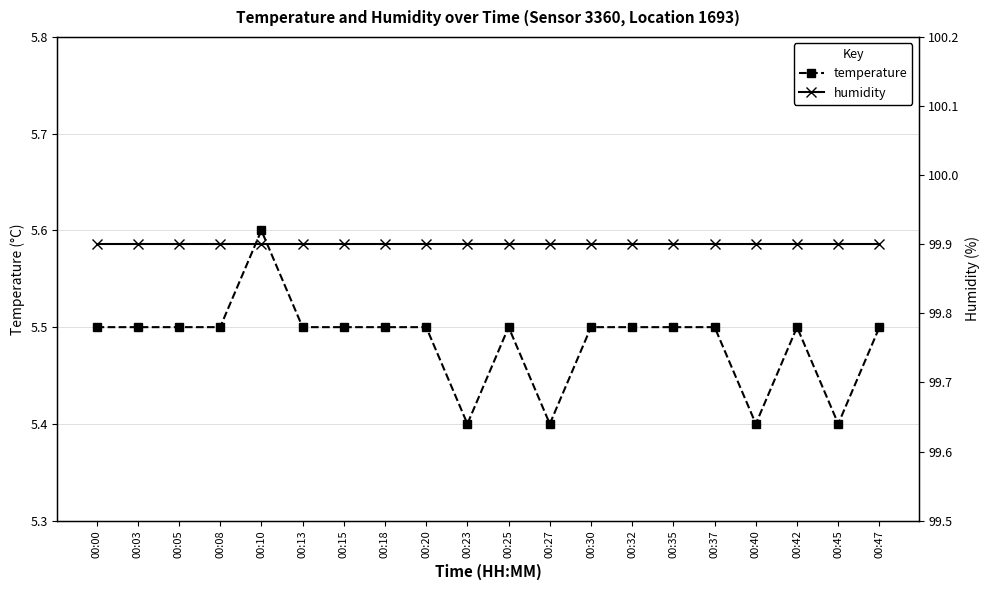

What is the spread (max minus min) of values at 00:35?

94.4